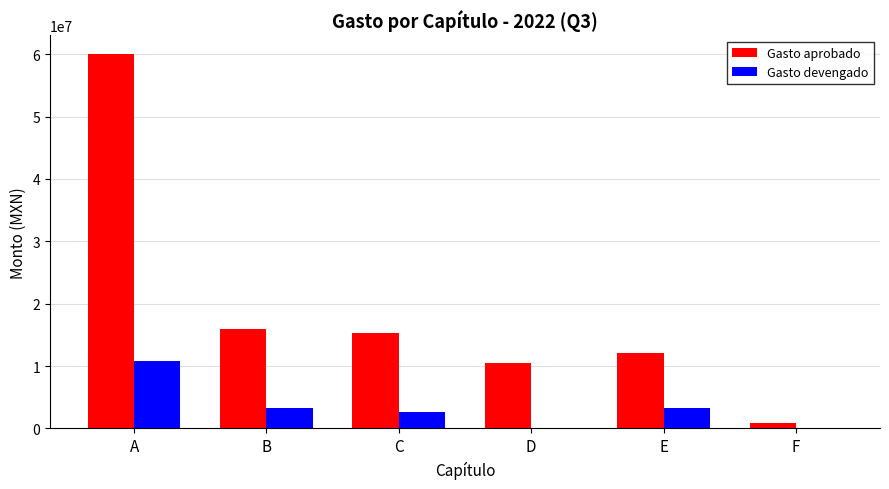

Is it true that Gasto devengado equals 3238102.4 at B?

True